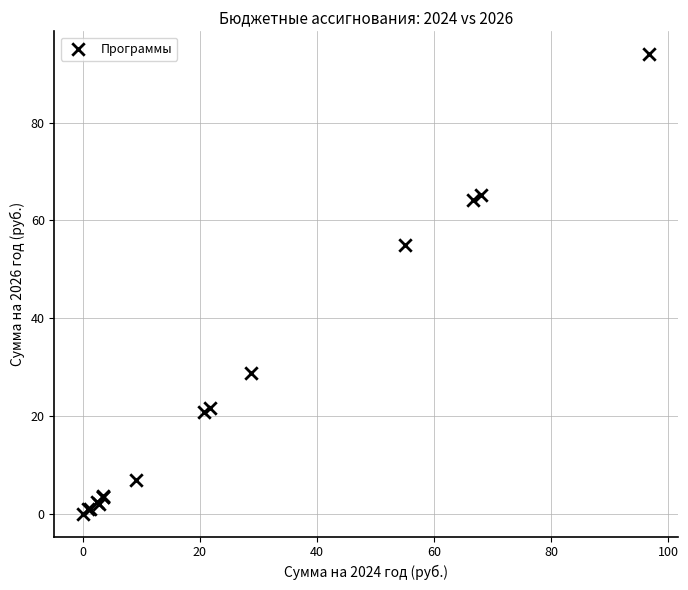

What Y value in the scatter plot is closest to 46?

55.0